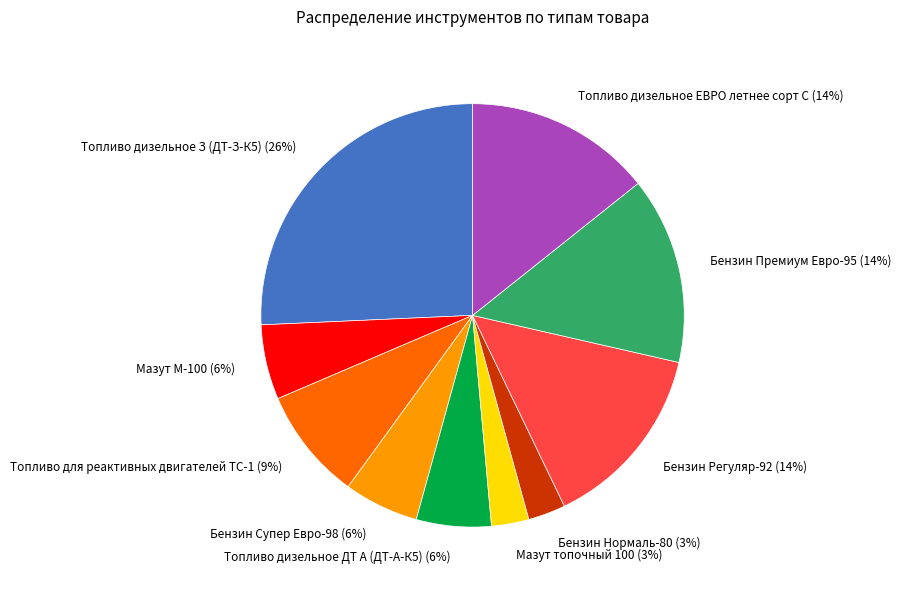

True or false: Бензин Нормаль-80 (3%) accounts for 15% of the total.

False